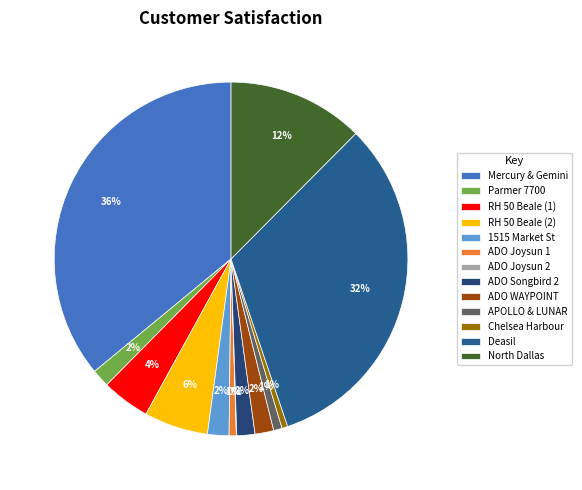

How many slices are in this pie chart?

13